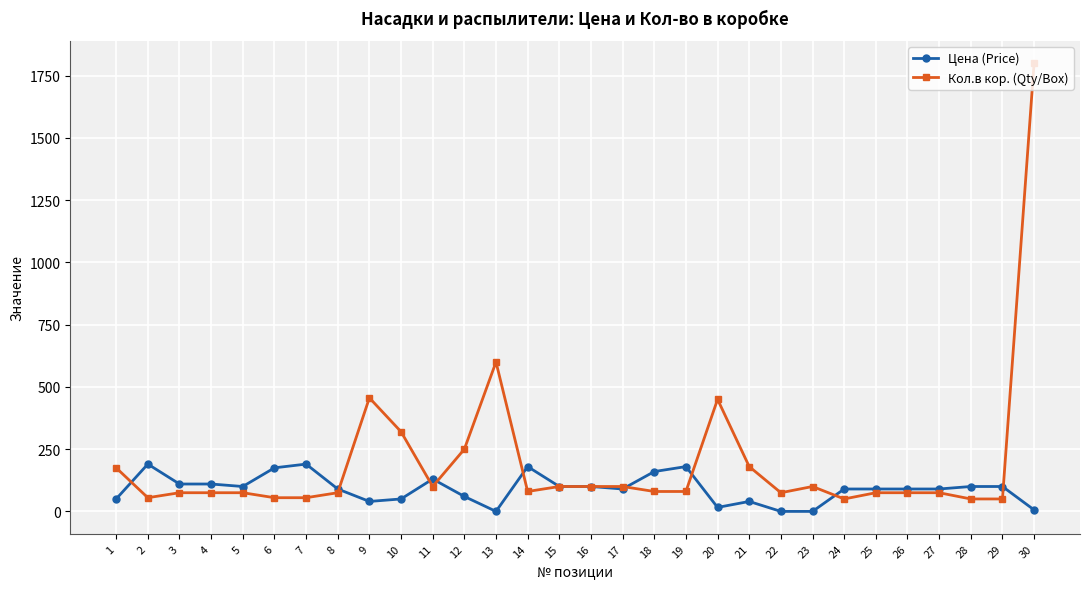

Rank the series by their maximum value, from lowest to highest.

Цена (Price), Кол.в кор. (Qty/Box)